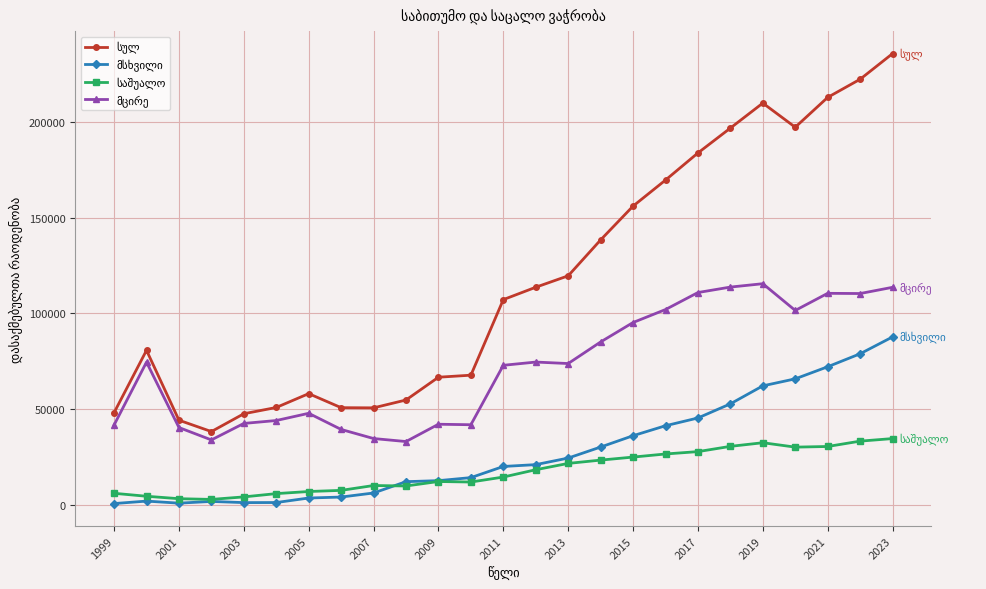

At how many categories does at least one series exceed 141516?

9